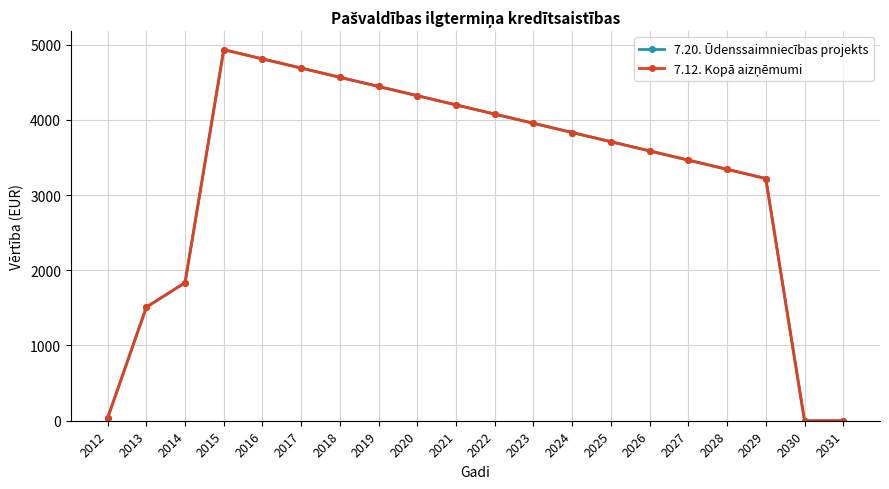

At 2019, list the series in order from smallest to largest.

7.20. Ūdenssaimniecības projekts, 7.12. Kopā aizņēmumi